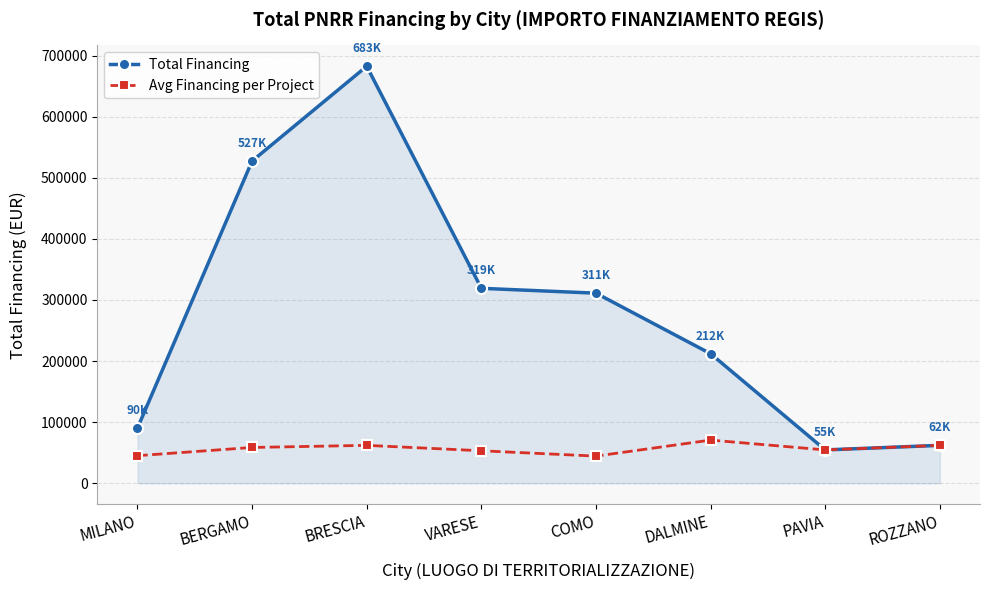

Which series has the largest range (max minus min)?

Total Financing